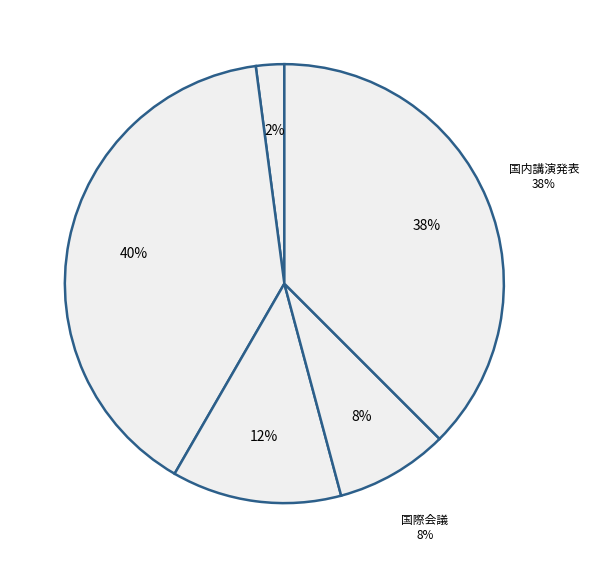

How many segments does this pie chart have?

5